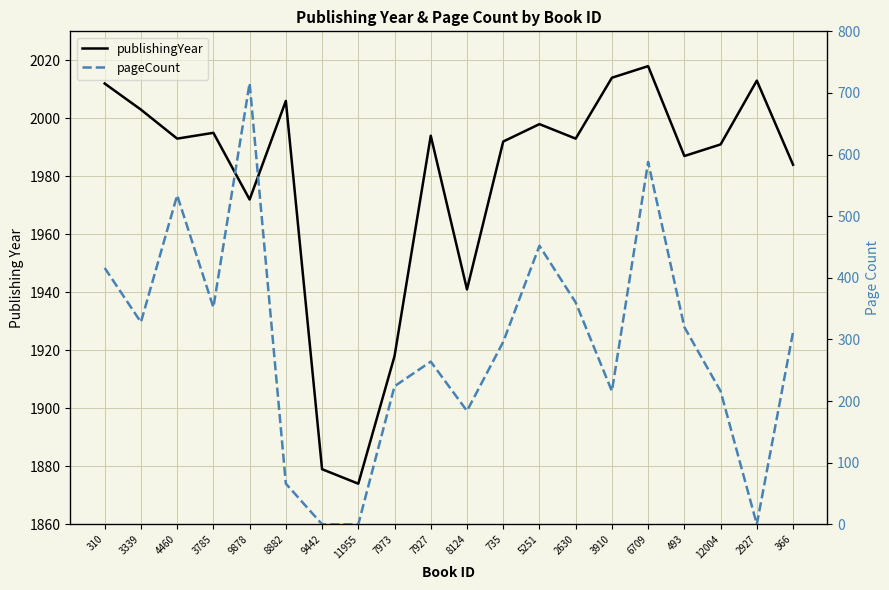

Between 6709 and 735, which is larger?

6709